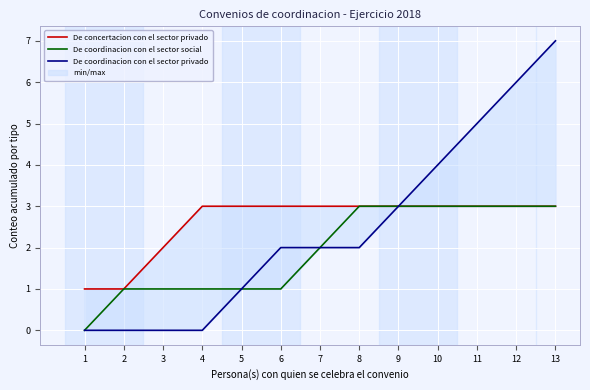

Rank the series by their average value, from highest to lowest.

De concertacion con el sector privado, De coordinacion con el sector privado, De coordinacion con el sector social